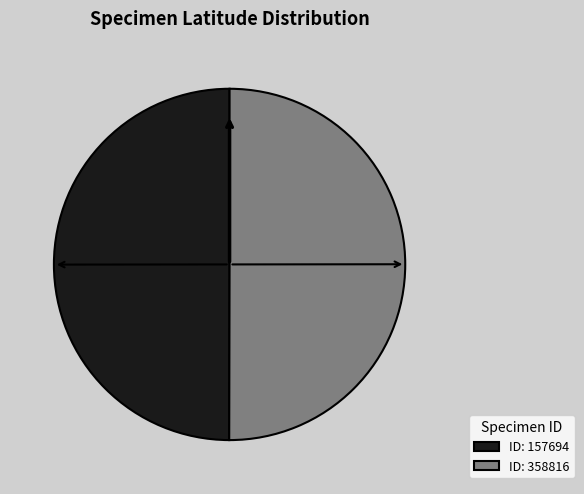

What is the ratio of the value at ID: 157694 to the value at ID: 358816?

1.0